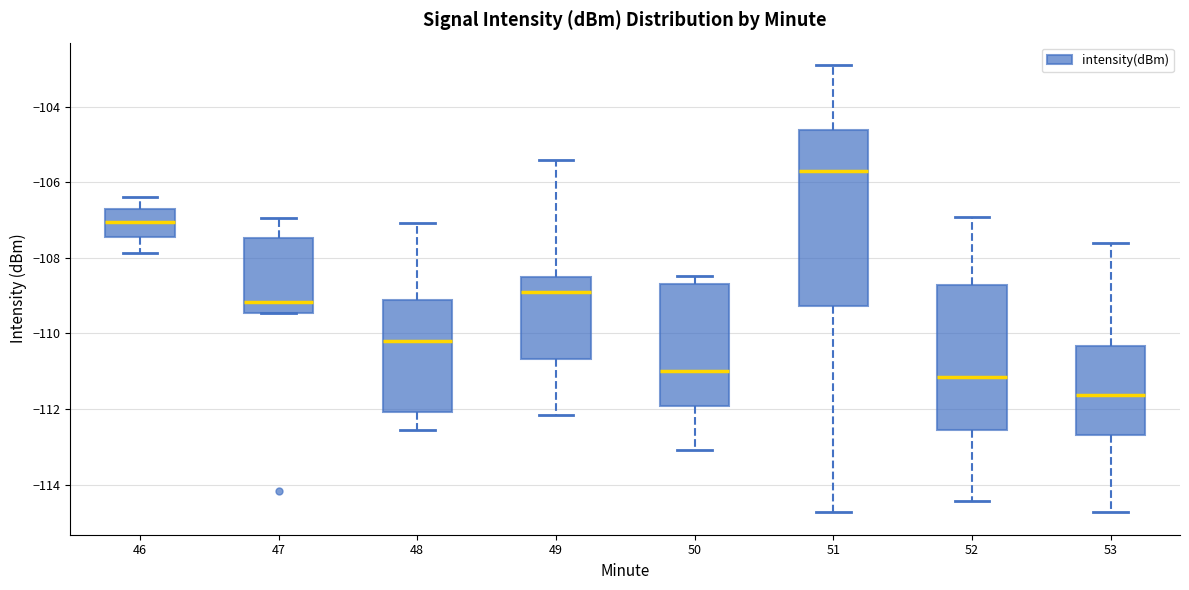

Where is the lower edge of the box at x = 47 on the y-axis? The values are not printed on the chart, so give them approximately, as read against the axis.

-109.4